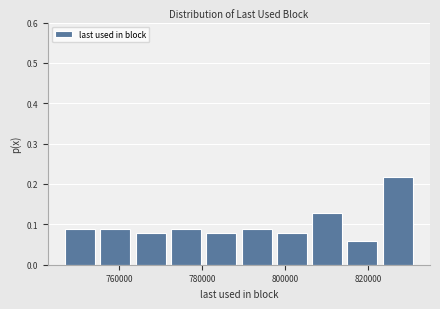

What is the height of the bar covering 806000 to 816000 on the x-axis? Neither the bar edges nor the heights are printed on the chart, so give them approximately, as read against the axes.

0.13